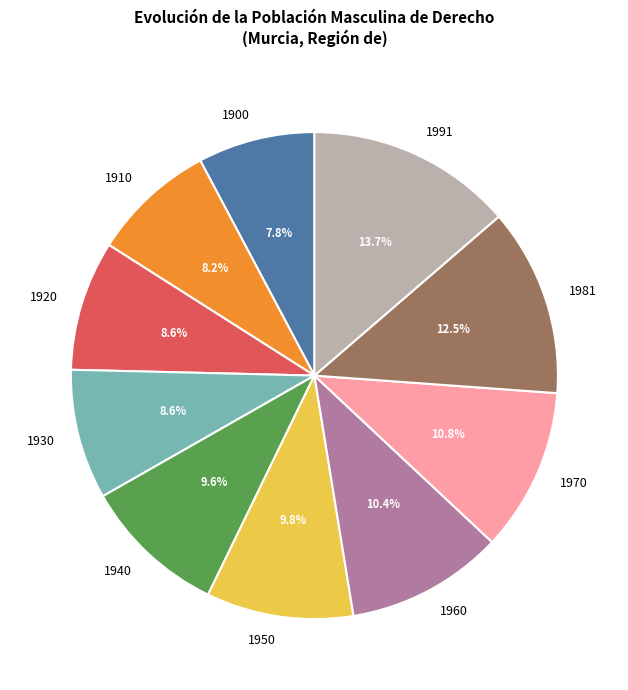

Count the number of slices in the pie.

10